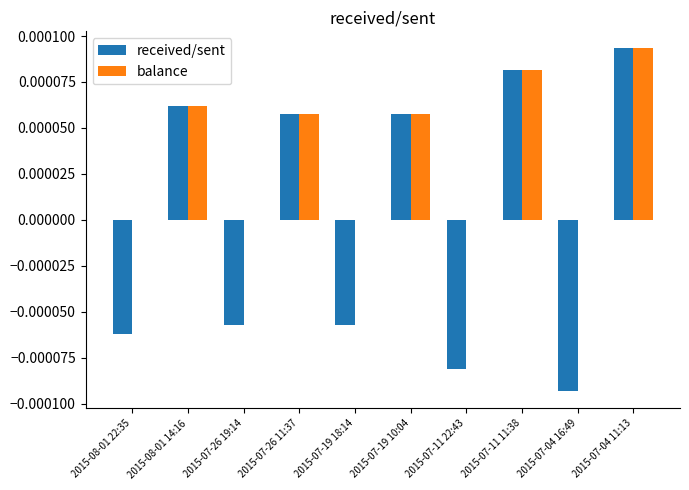

How many distinct data groups are displayed?

2